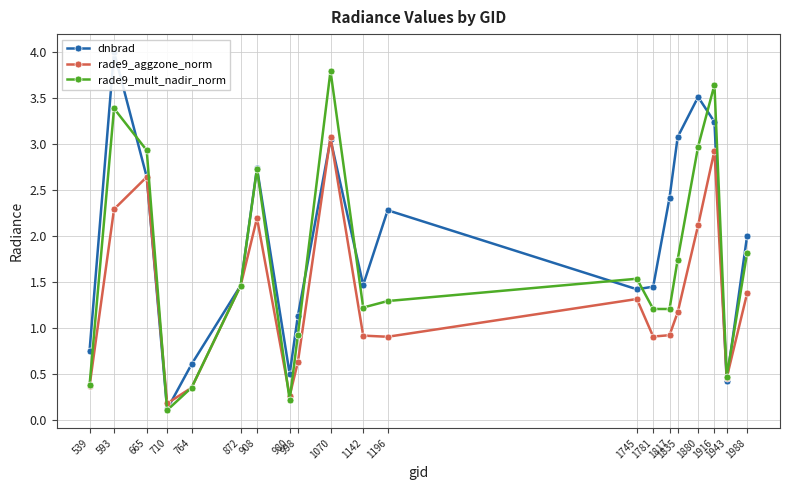

What is the maximum value shown in the chart?

4.0